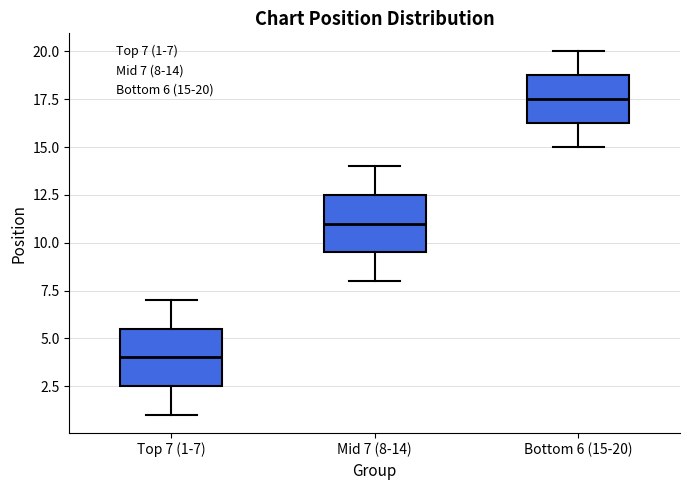

Reading left to right, transcribe this box plot: for each box, give where its median line is, the range the box spans, and where its two whiskers end, as read against the y-axis. The values are not printed on the chart, so give them approximately, as read against the axis.

Top 7 (1-7): median 4.0, box 2.5 to 5.5, whiskers 1.0 to 7.0
Mid 7 (8-14): median 11.0, box 9.5 to 12.5, whiskers 8.0 to 14.0
Bottom 6 (15-20): median 17.5, box 16.5 to 19.0, whiskers 15.0 to 20.0